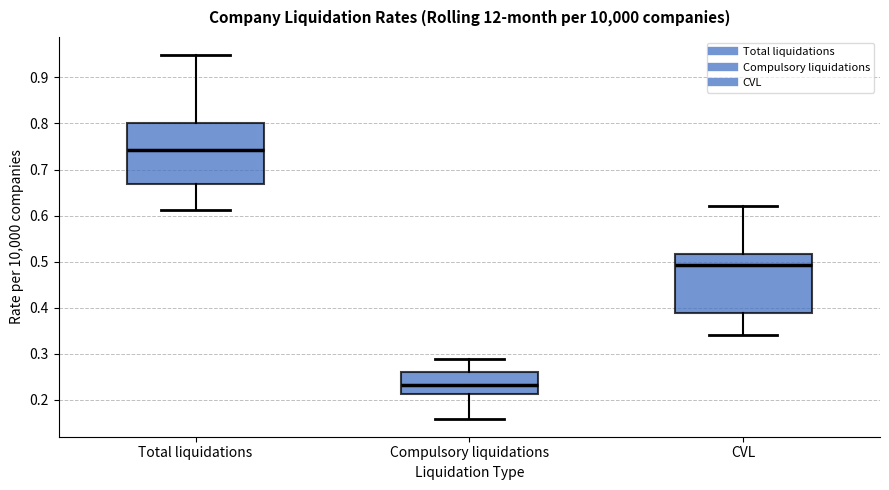

Reading left to right, transcribe this box plot: for each box, give where its median line is, the range the box spans, and where its two whiskers end, as read against the y-axis. The values are not printed on the chart, so give them approximately, as read against the axis.

Total liquidations: median 0.74, box 0.67 to 0.80, whiskers 0.61 to 0.95
Compulsory liquidations: median 0.23, box 0.21 to 0.26, whiskers 0.16 to 0.29
CVL: median 0.49, box 0.39 to 0.52, whiskers 0.34 to 0.62